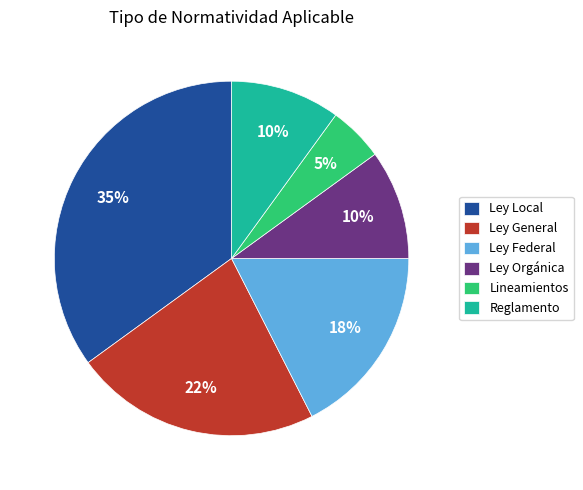

Is Ley Orgánica the majority of the pie?

No